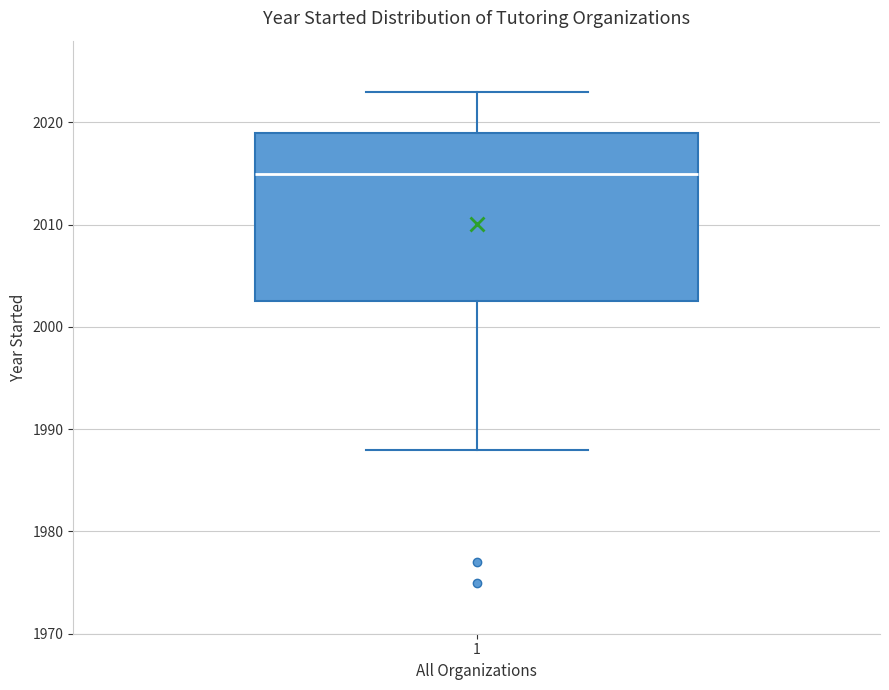

Transcribe this box plot: give where the median line is, the range the box spans, and where the two whiskers end, as read against the y-axis. The values are not printed on the chart, so give them approximately, as read against the axis.

median 2015, box 2003 to 2019, whiskers 1988 to 2023